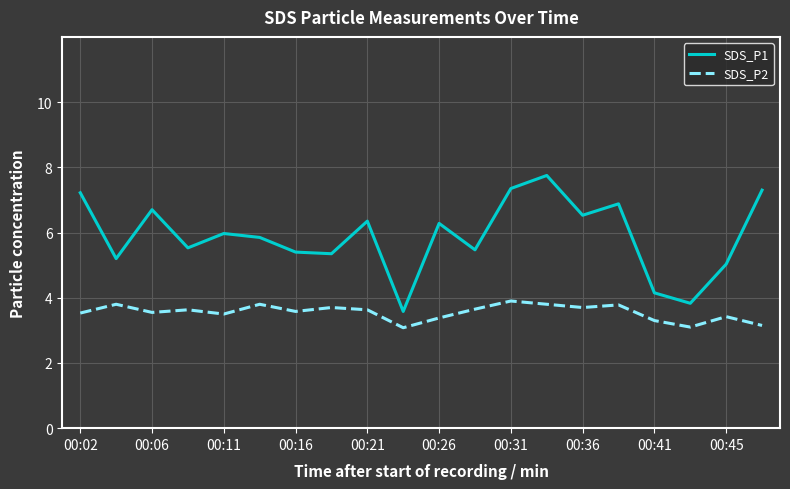

Which series has the widest spread of values?

SDS_P1